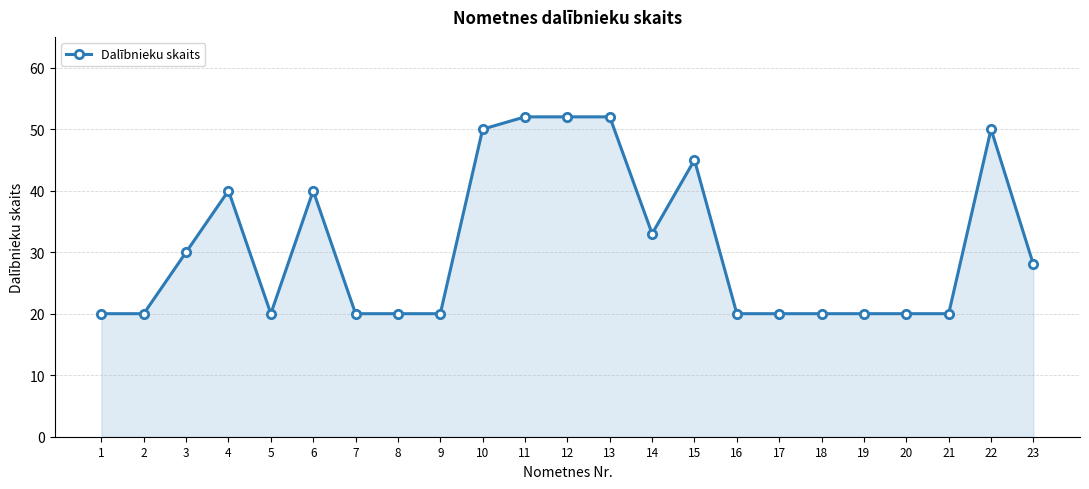

Between 19 and 3, which is larger?

3